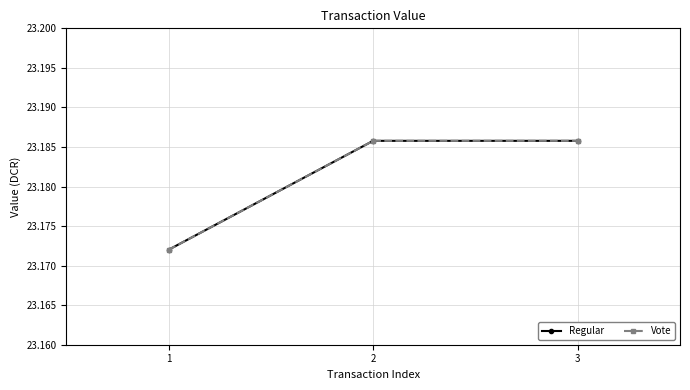

Which category has the highest value in the Regular series?

2